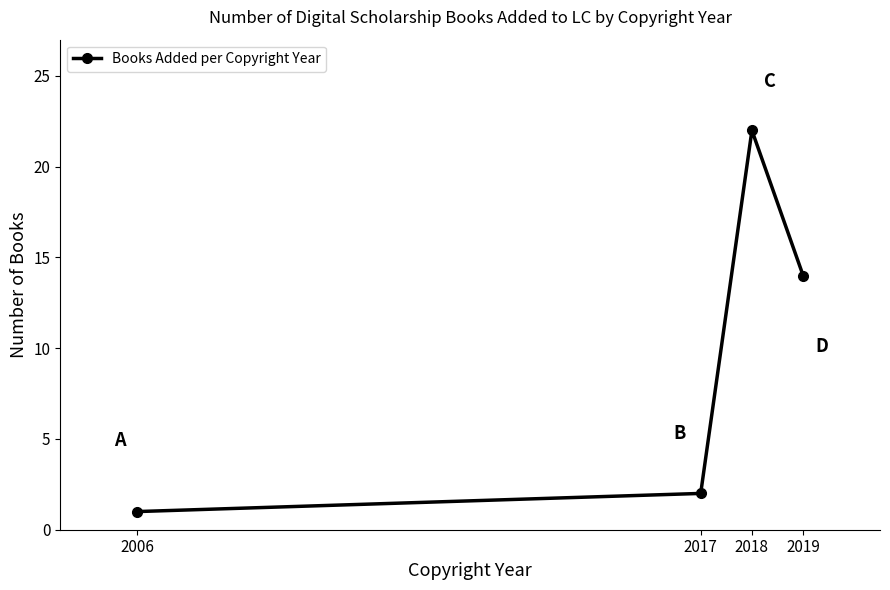

True or false: the data has more than 0 interior local peaks.

True